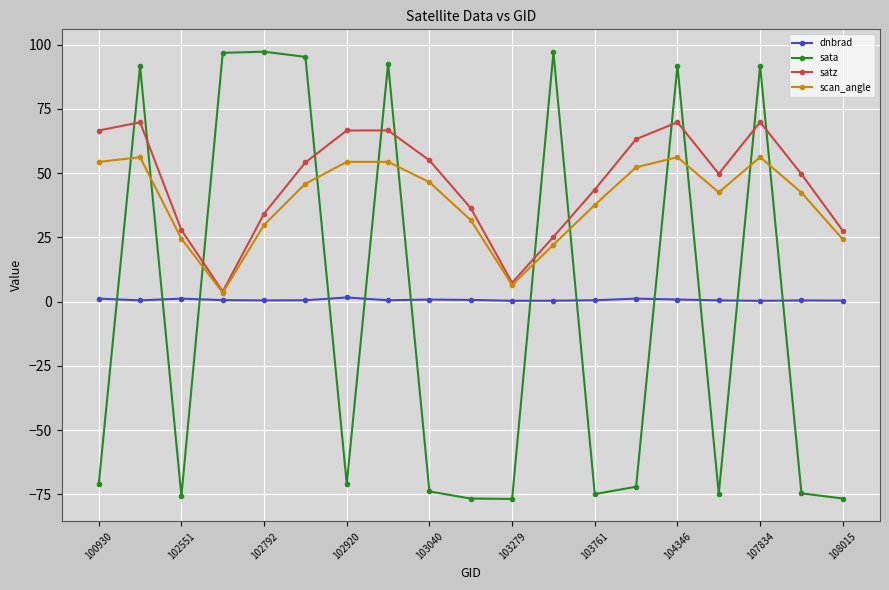

Which series has the largest total across all categories?

satz